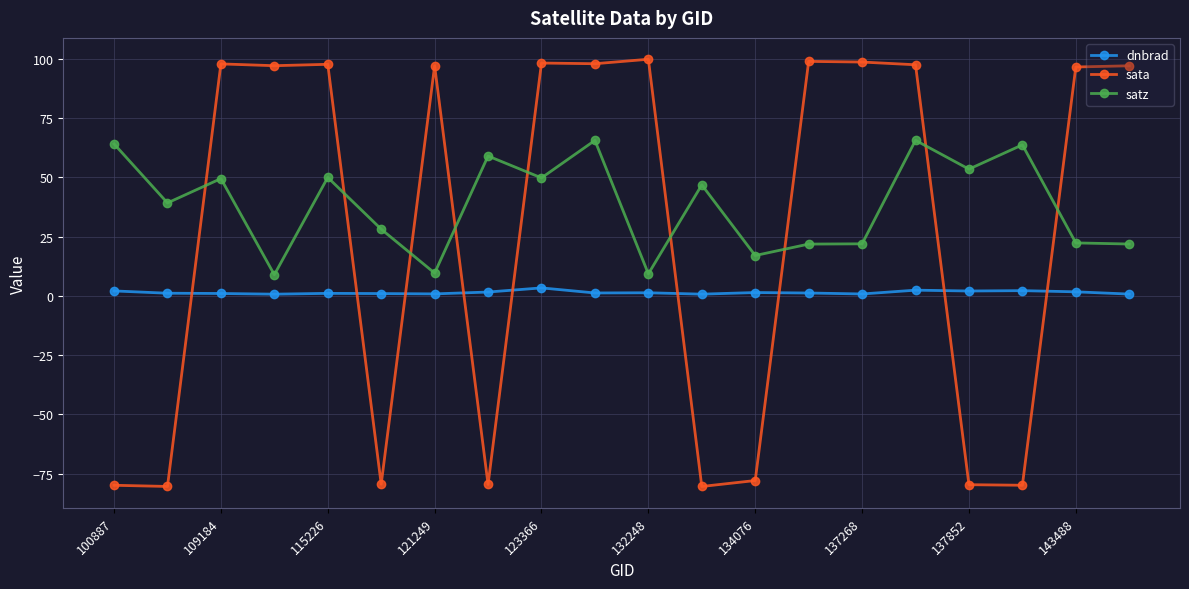

True or false: satz has more than 2 interior local peaks.

True